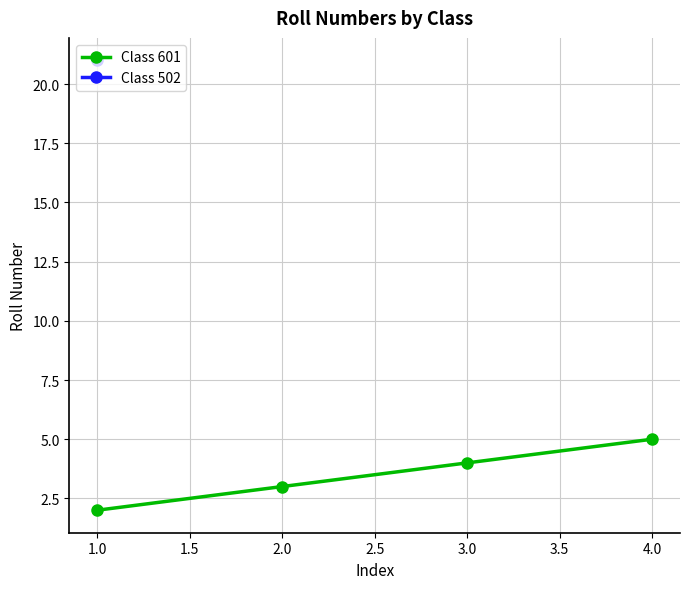

The value of Class 601 at 2.0 is 3. True or false?

True